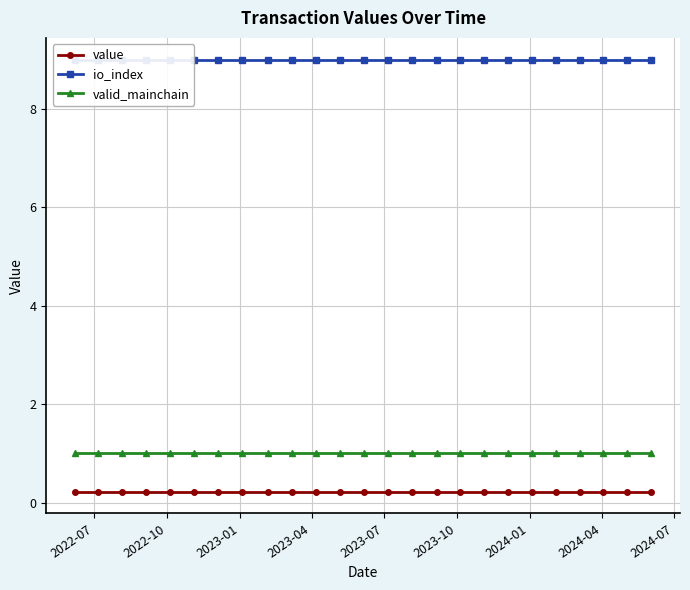

What are all the series names shown in the legend?

value, io_index, valid_mainchain